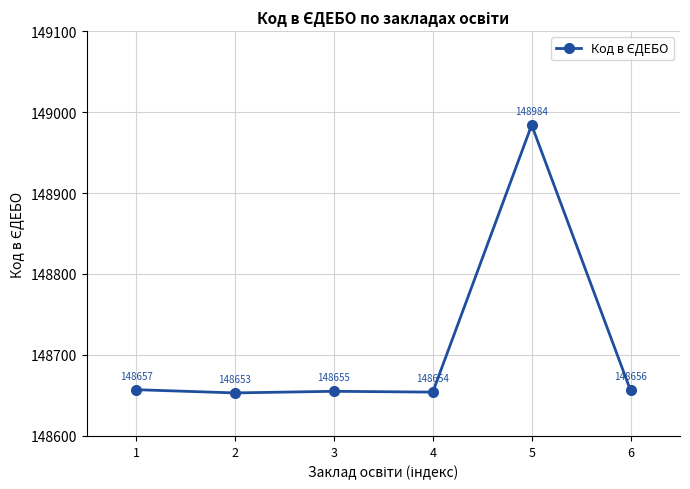

How many points are higher than both their immediate neighbors (excluding endpoints)?

2